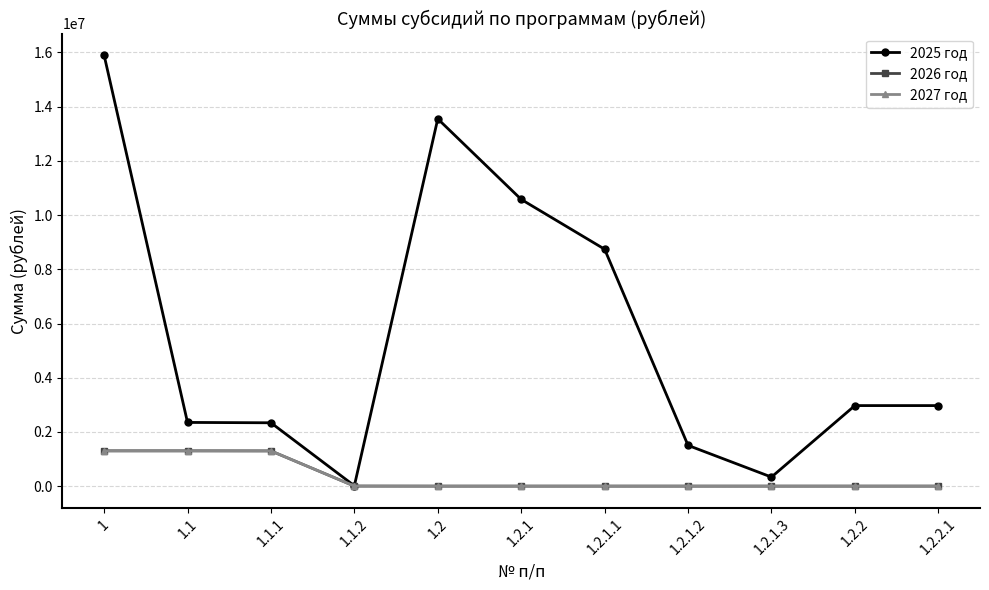

How many data points in 2027 год are above 0?

4